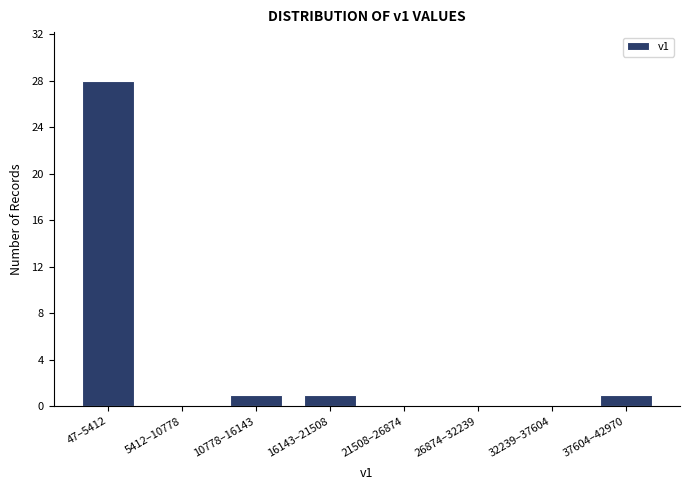

Reading left to right, extract all data points from this chart.

47–5412=28	5412–10778=0	10778–16143=1	16143–21508=1	21508–26874=0	26874–32239=0	32239–37604=0	37604–42970=1